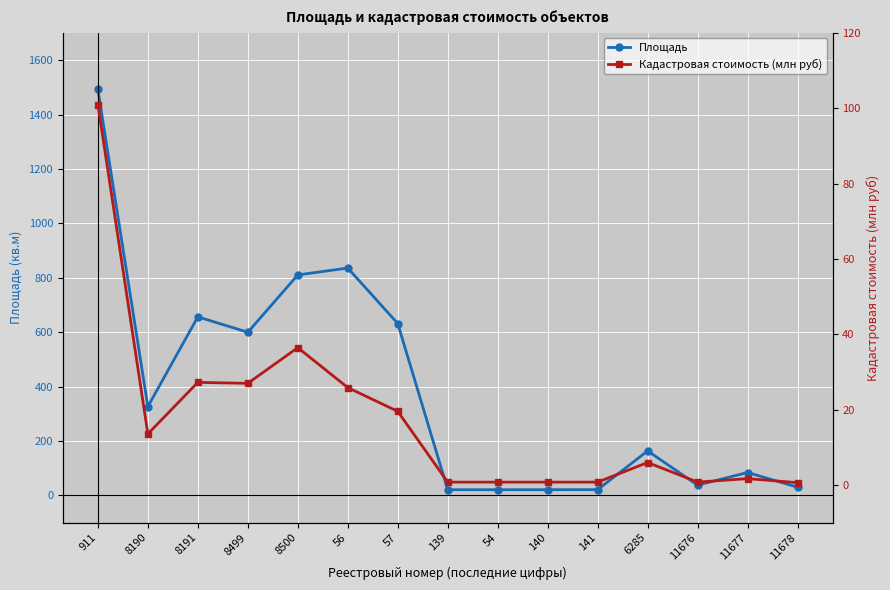

Which series changed the most between 8190 and 140?

Площадь